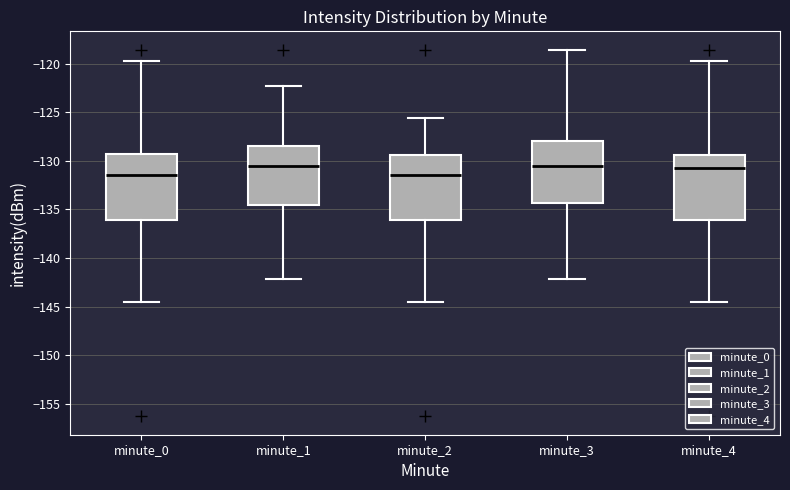

Reading left to right, read every box against the y-axis: the position of its median line, the range the box covers, and the ends of its whiskers. The values are not printed on the chart, so give them approximately, as read against the axis.

minute_0: median -131.5, box -136.0 to -129.5, whiskers -144.5 to -119.5
minute_1: median -130.5, box -134.5 to -128.5, whiskers -142.0 to -122.5
minute_2: median -131.5, box -136.0 to -129.5, whiskers -144.5 to -125.5
minute_3: median -130.5, box -134.5 to -128.0, whiskers -142.0 to -118.5
minute_4: median -130.5, box -136.0 to -129.5, whiskers -144.5 to -119.5